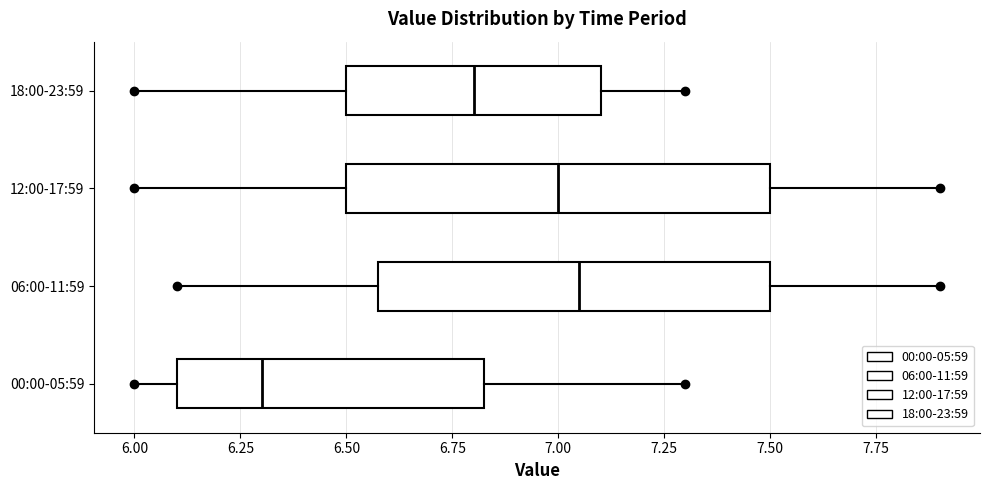

Where does the median line of the box for 18:00-23:59 sit on the x-axis? The values are not printed on the chart, so give them approximately, as read against the axis.

6.80